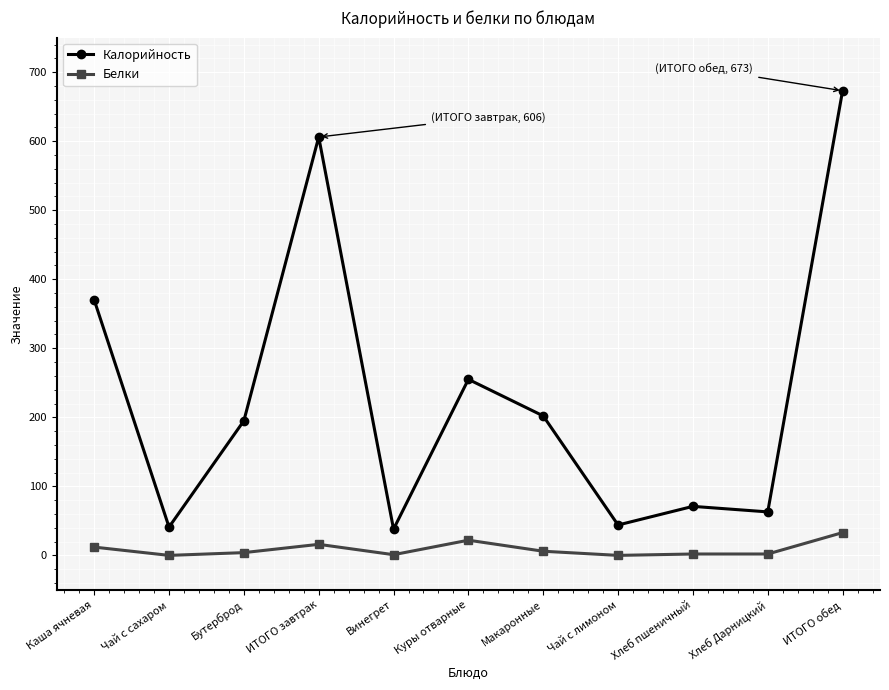

What is the sum of all Белки values?

98